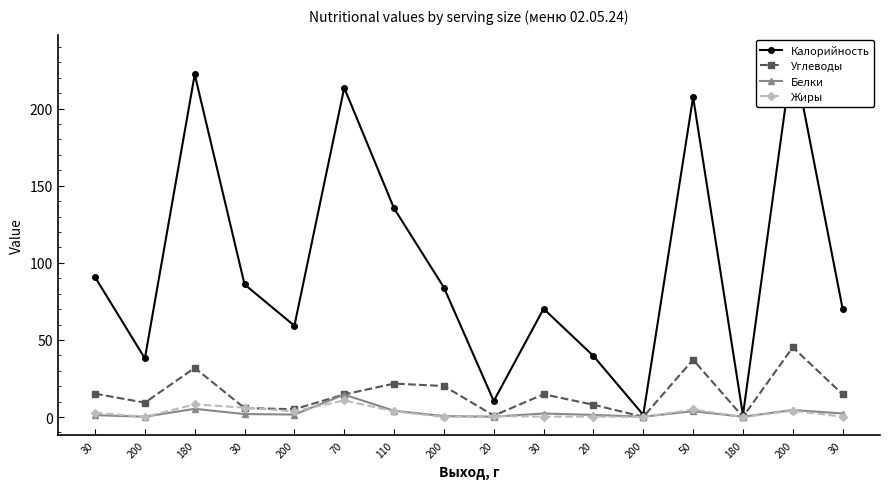

List the series in order of their peak value, lowest first.

Жиры, Белки, Углеводы, Калорийность